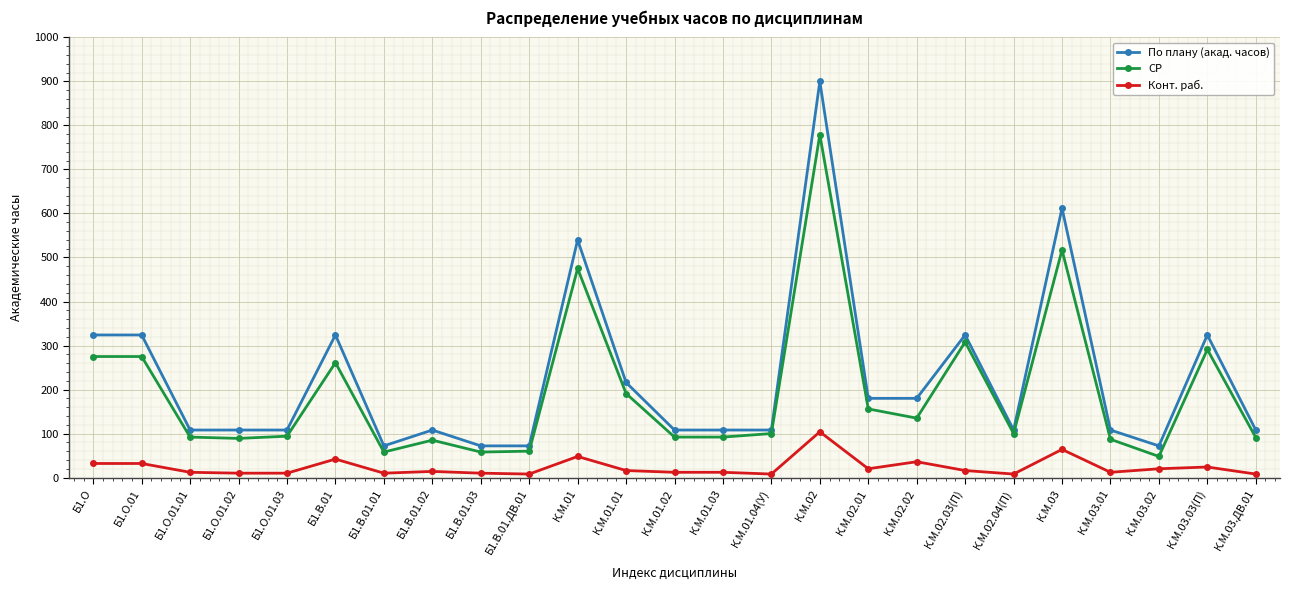

Between К.М.01.01 and К.М.01.02, which series saw the biggest shift?

По плану (акад. часов)